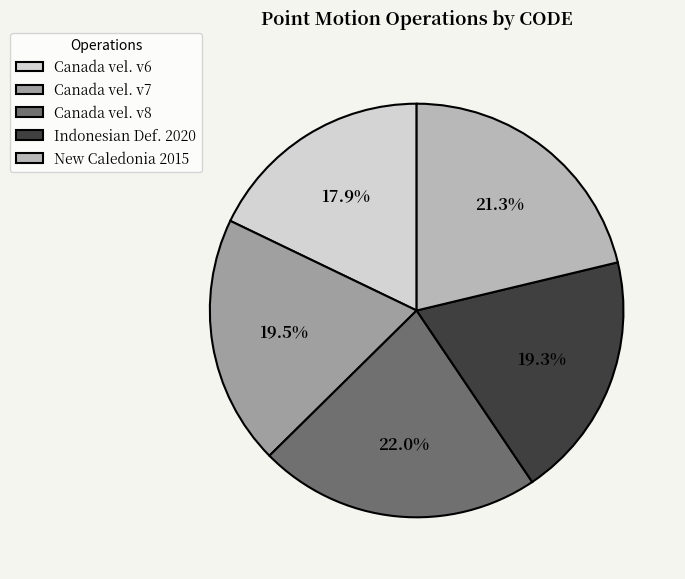

Is there a majority slice in this chart?

No